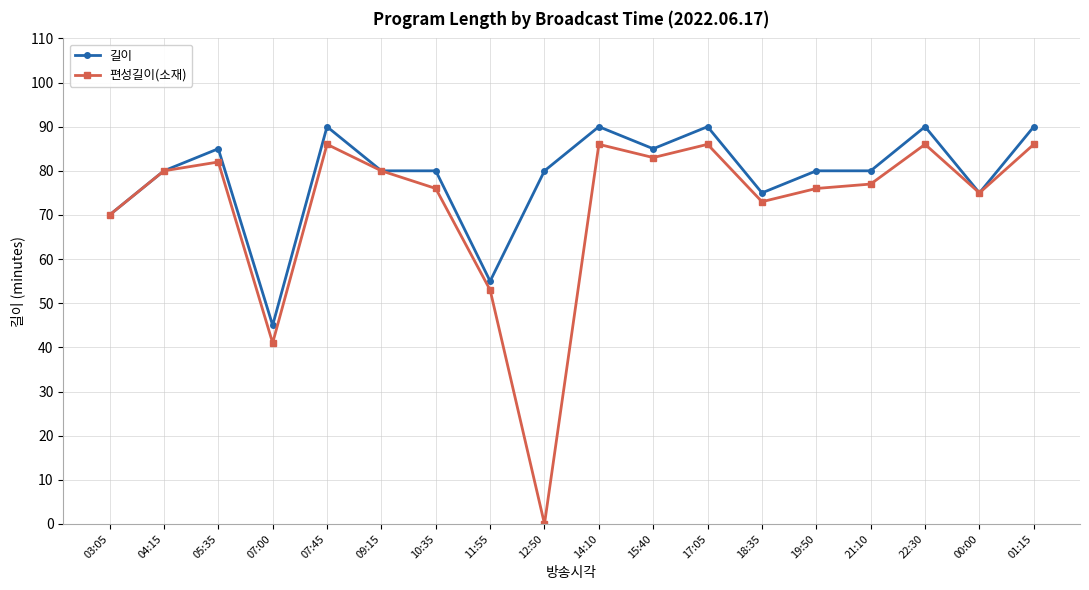

What is the label of the 3rd point from the right?

22:30